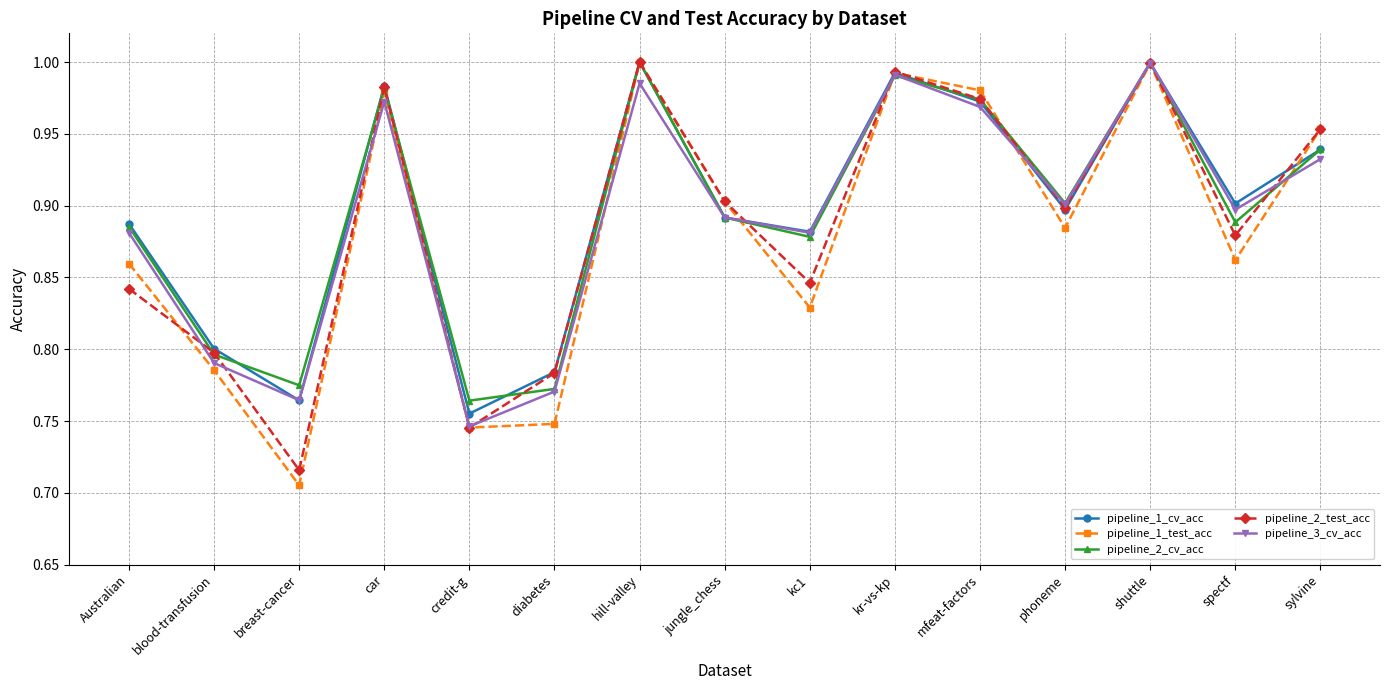

Where is pipeline_3_cv_acc nearest to the value 0?

credit-g